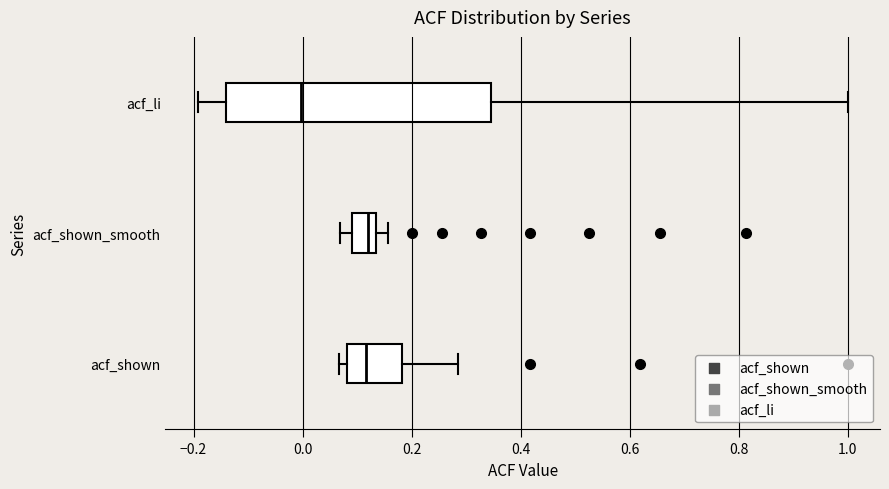

Comparing the boxes themselves (not the whiskers), which one is the widest?

acf_li